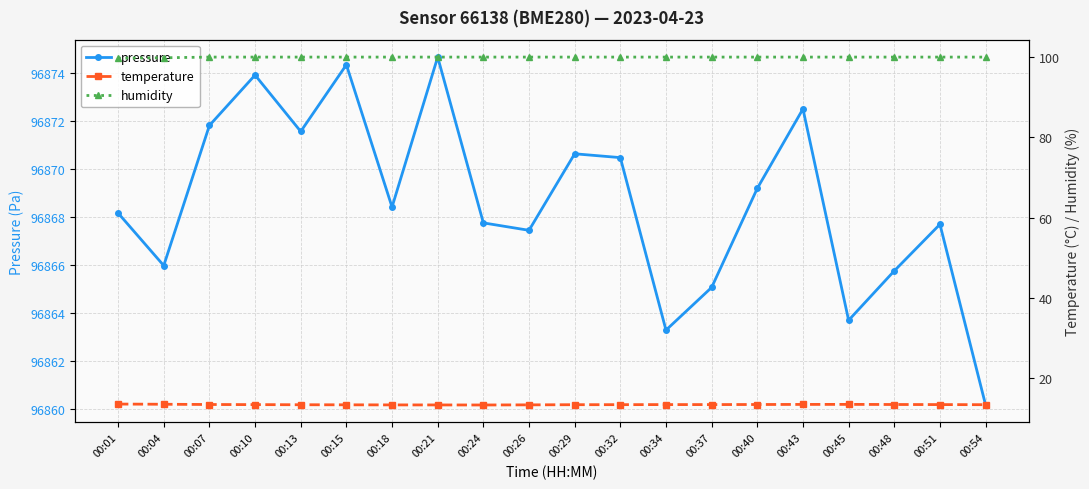

The temperature series shows 13.4 at 00:10. True or false?

True